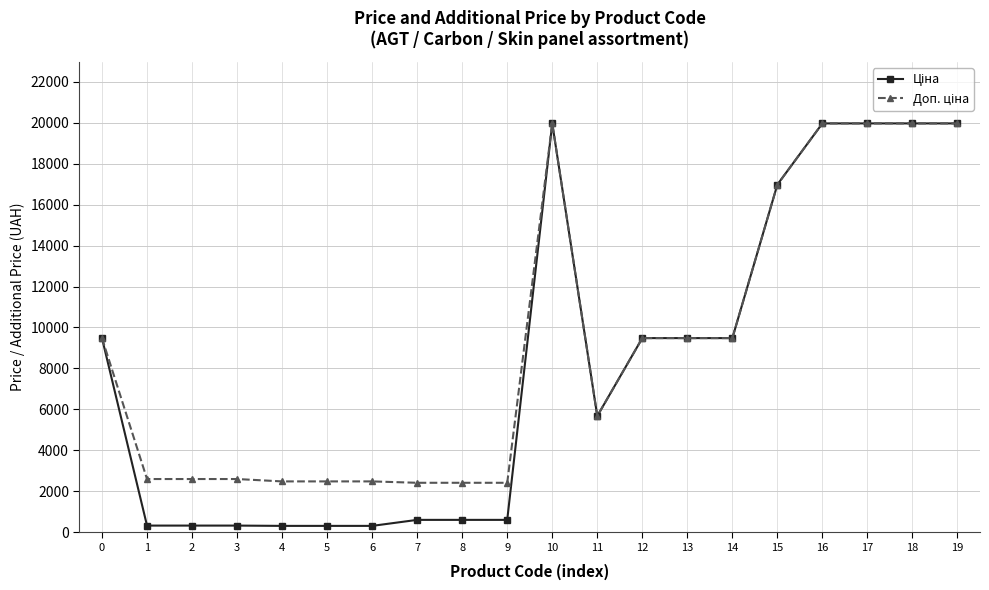

What is the total value across all series at 0?

18960.1